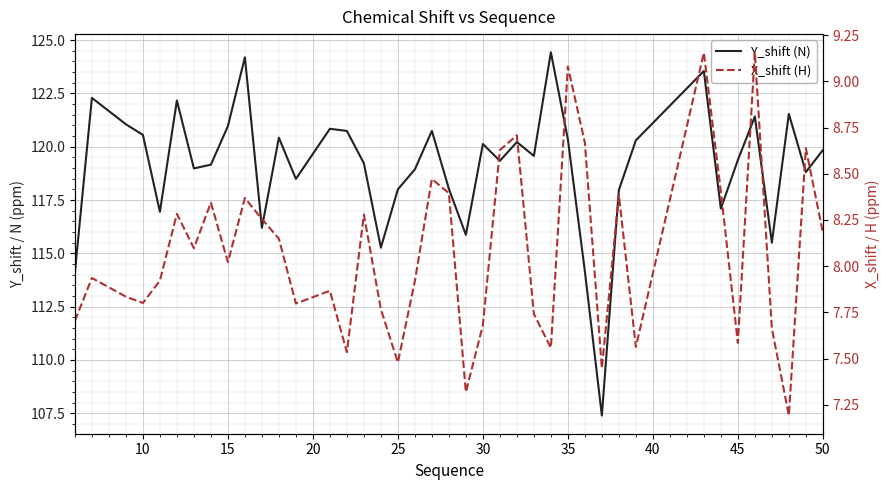

What is the minimum value shown in the chart?

7.2